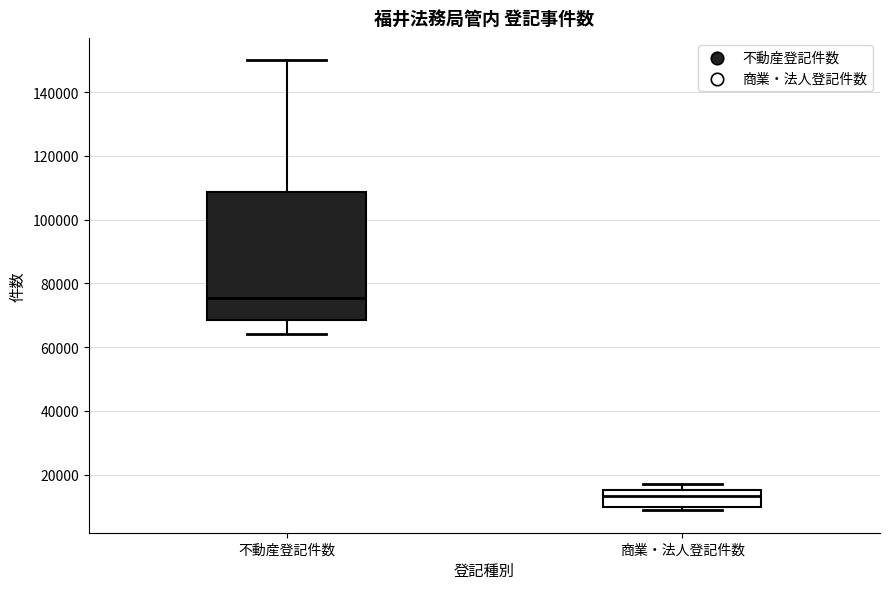

Which box is the tallest, from its lower edge to its upper edge?

不動産登記件数